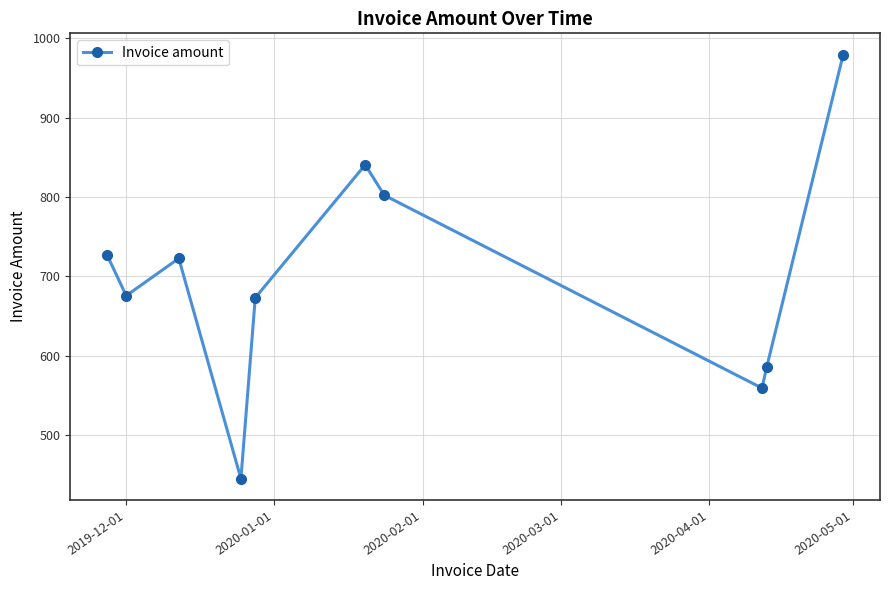

What is the greatest value displayed?

979.4